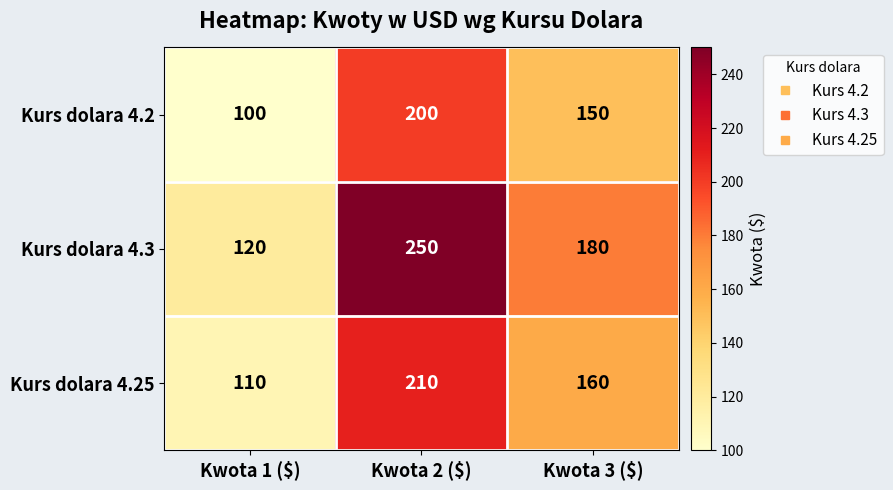

Reading left to right, what are all the values shown in this chart?

Kurs dolara 4.2: 100	200	150
Kurs dolara 4.3: 120	250	180
Kurs dolara 4.25: 110	210	160